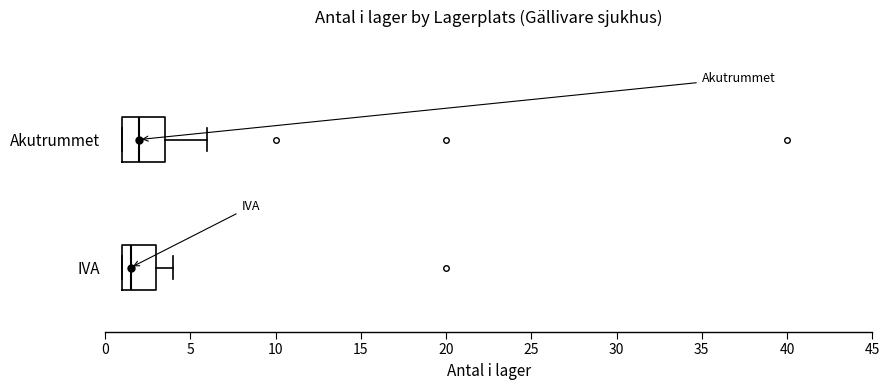

Comparing the boxes themselves (not the whiskers), which one is the widest?

Akutrummet